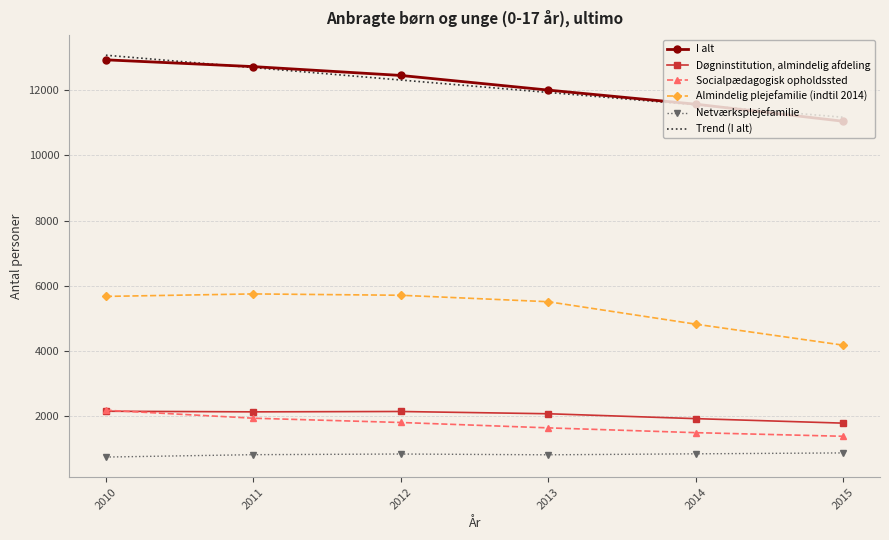

True or false: Trend (I alt) and Almindelig plejefamilie (indtil 2014) cross at least once.

False